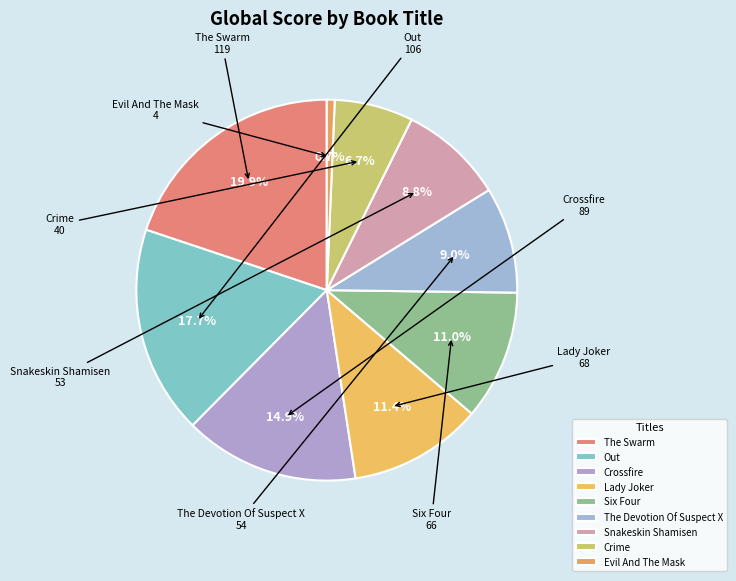

The Crossfire slice represents 7% of the pie. True or false?

False